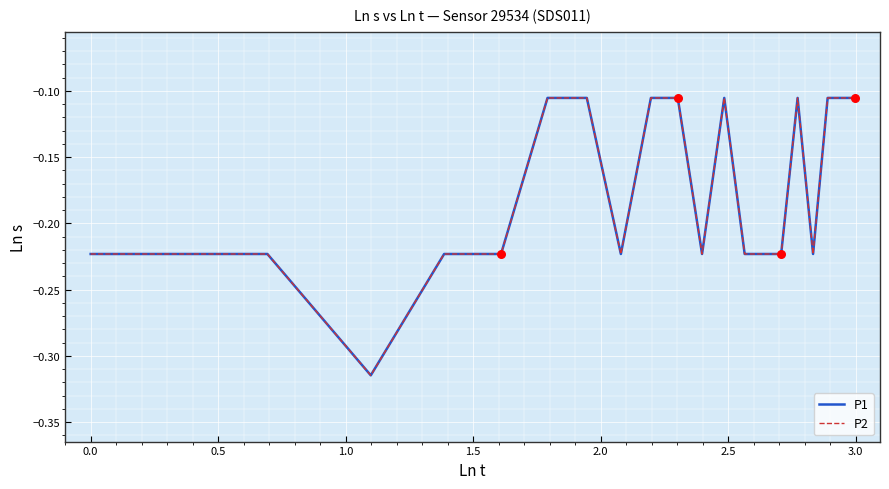

Which series has the largest total across all categories?

P1